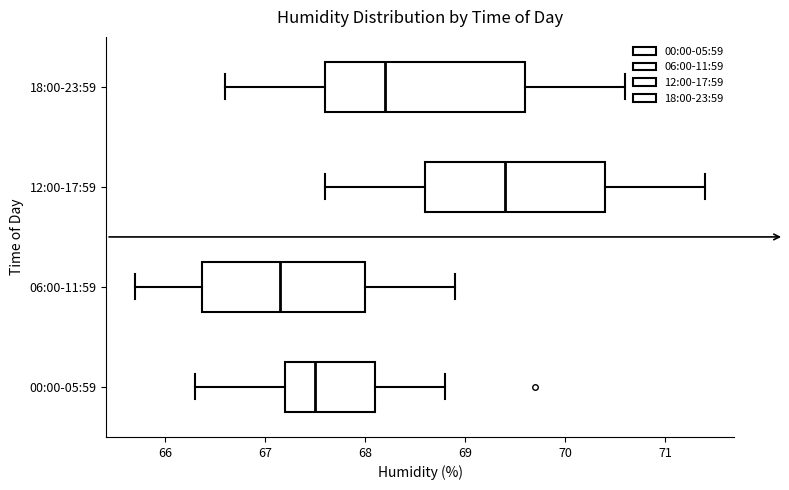

Which box is the widest, from its left edge to its right edge?

18:00-23:59